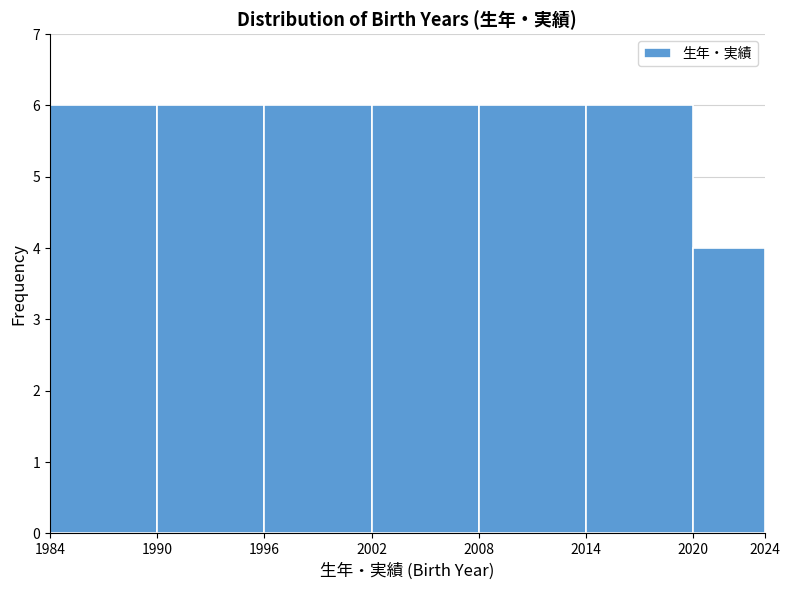

How tall is the bar that spans 2002 to 2008 on the x-axis? The values are not printed on the chart, so give them approximately, as read against the axis.

6